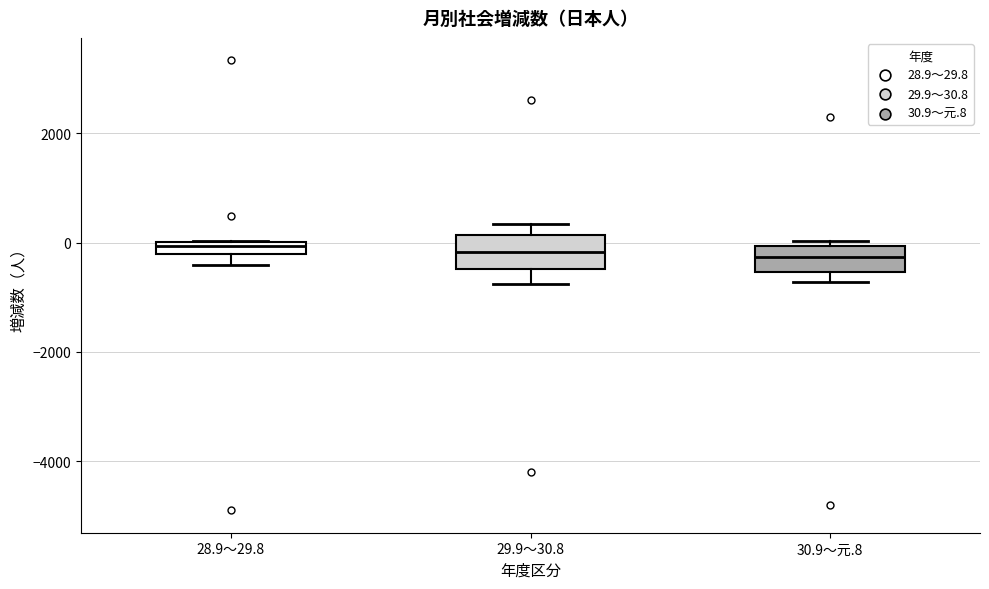

Where does the median line of the box for 30.9～元.8 sit on the y-axis? The values are not printed on the chart, so give them approximately, as read against the axis.

-200